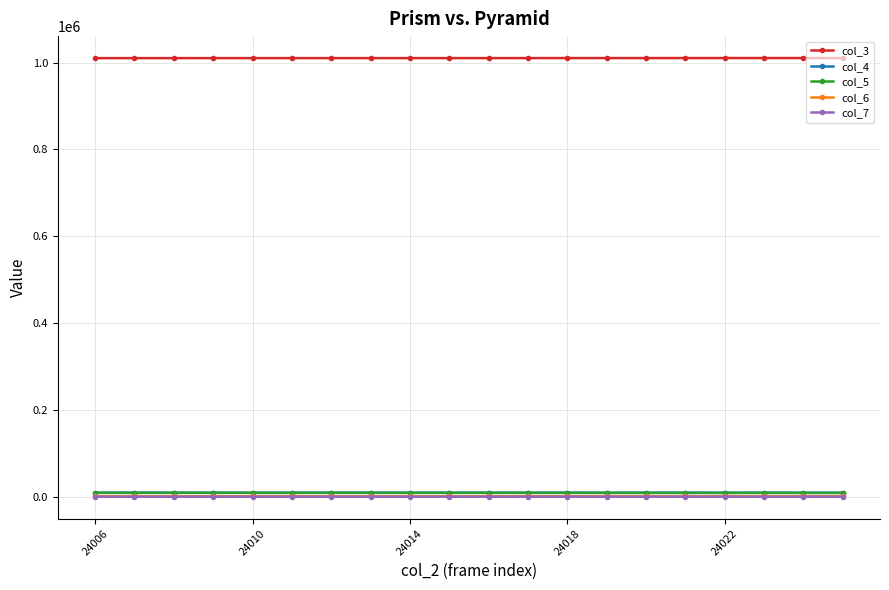

True or false: col_7 has more than 1 points higher than both neighbors.

True